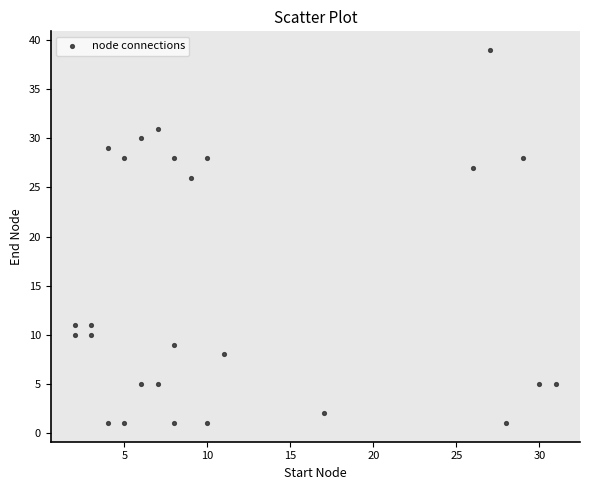

What Y value in the scatter plot is closest to 20?

26